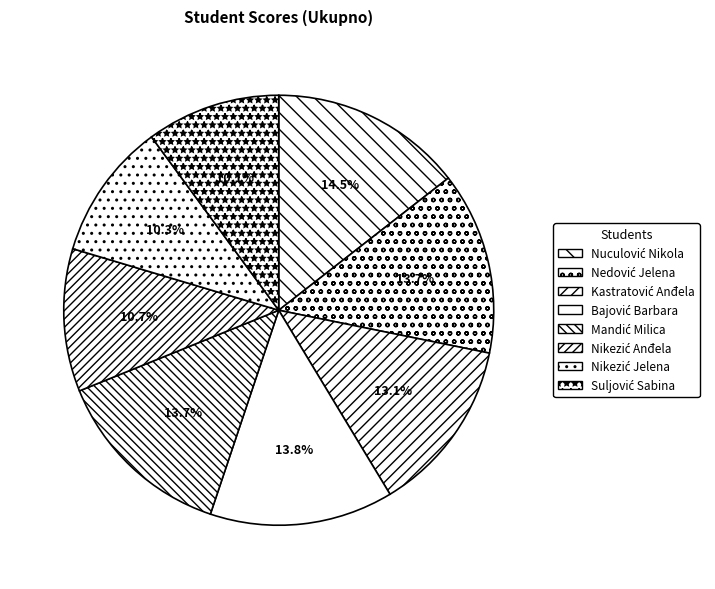

How many segments does this pie chart have?

8